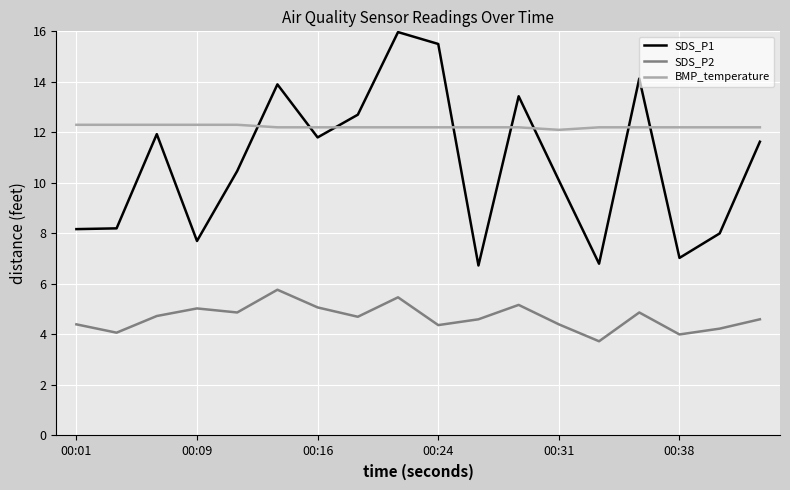

What is the greatest value displayed?

16.0